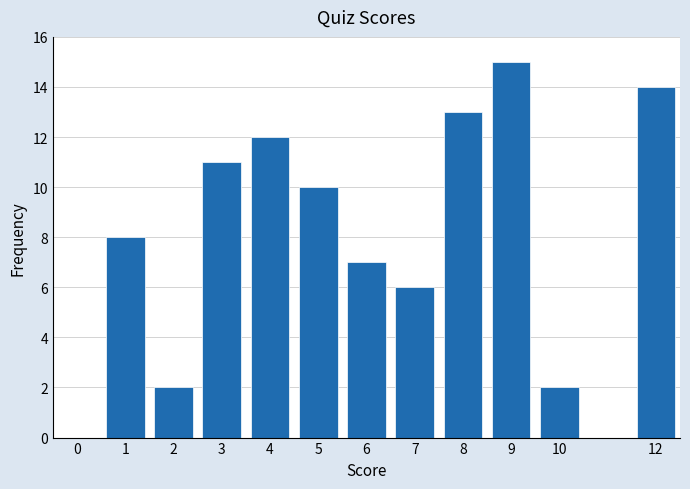

Reading left to right, extract all data points from this chart.

1=8	2=2	3=11	4=12	5=10	6=7	7=6	8=13	9=15	10=2	12=14